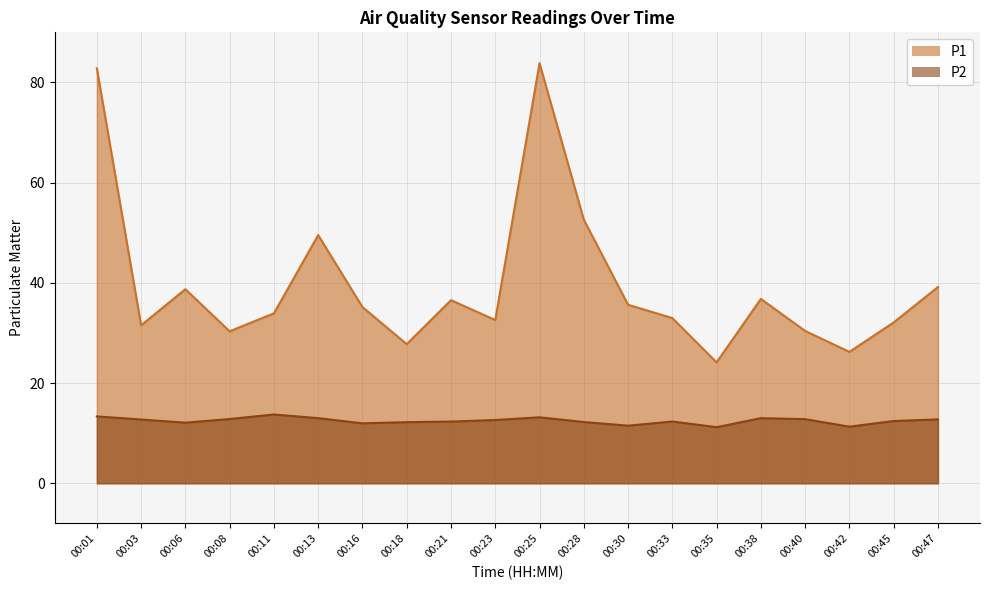

Is it true that P1 equals 35.2 at 00:16?

True